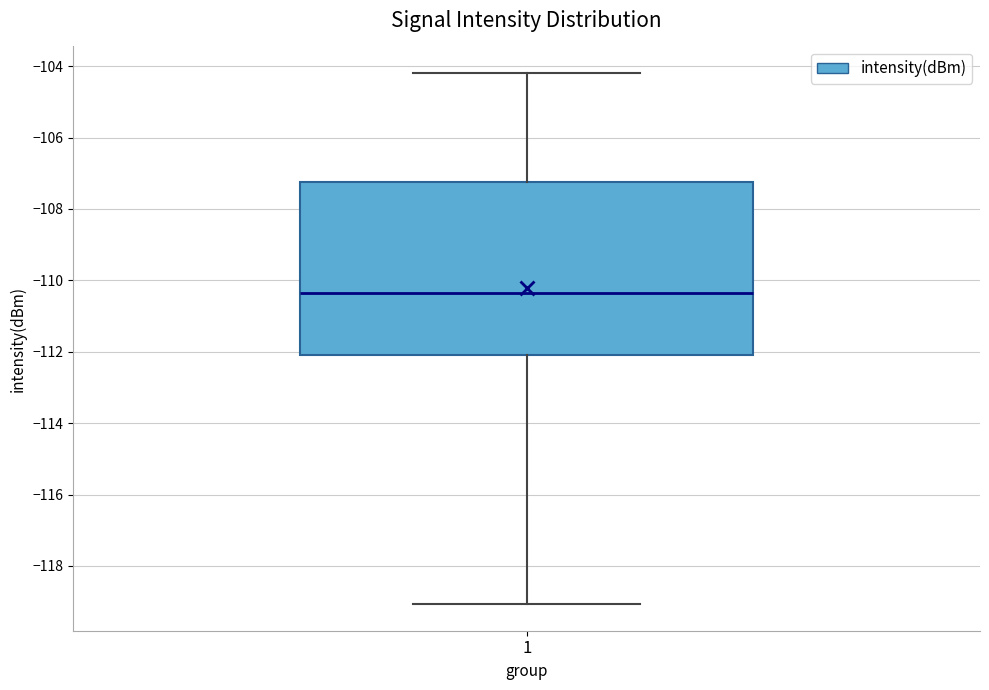

Transcribe this box plot: give where the median line is, the range the box spans, and where the two whiskers end, as read against the y-axis. The values are not printed on the chart, so give them approximately, as read against the axis.

median -110.4, box -112.0 to -107.2, whiskers -119.0 to -104.2